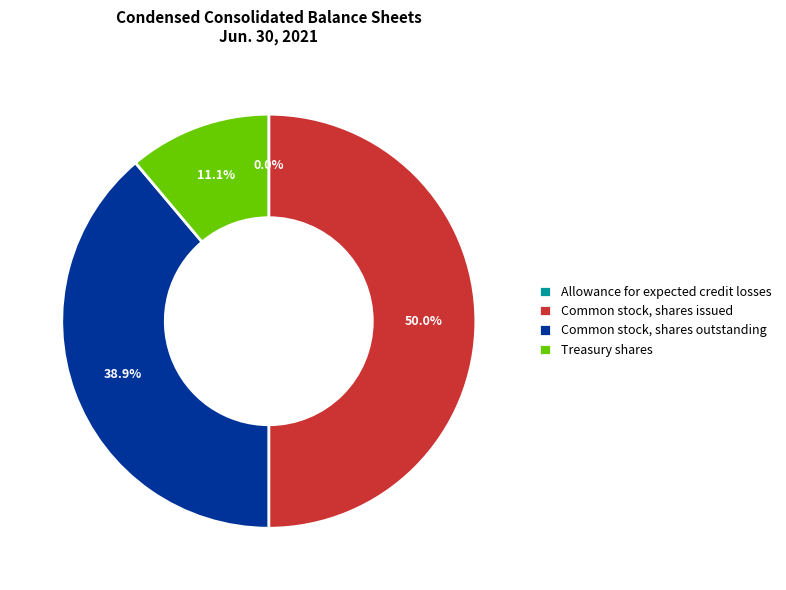

Approximately how many times larger is the value at Common stock, shares outstanding compared to Common stock, shares issued?

0.8